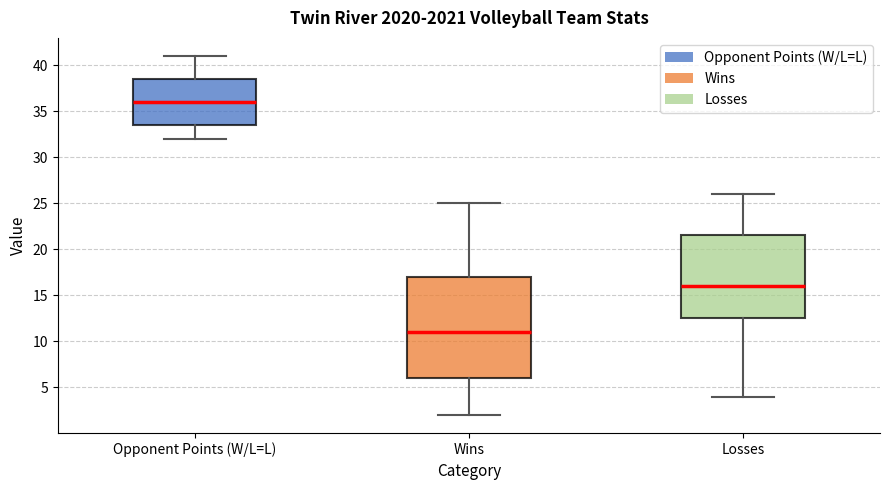

Which box's median line is the highest?

Opponent Points (W/L=L)